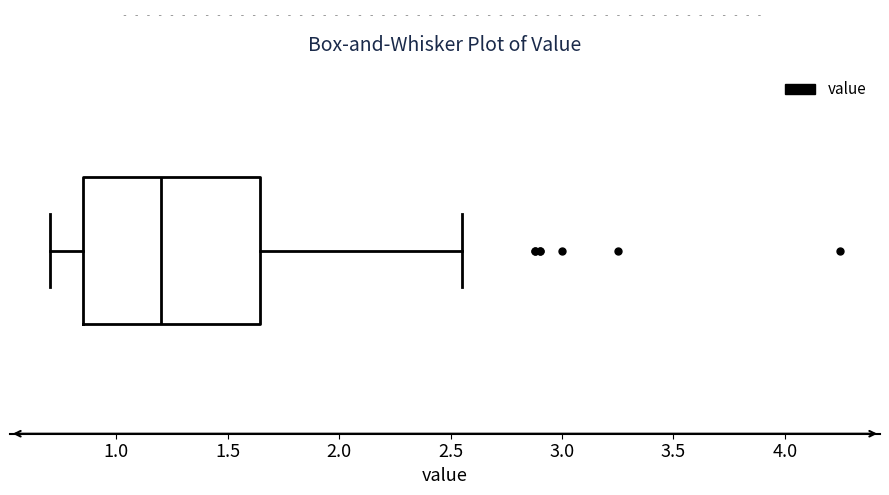

Transcribe this box plot: give where the median line is, the range the box spans, and where the two whiskers end, as read against the x-axis. The values are not printed on the chart, so give them approximately, as read against the axis.

median 1.20, box 0.85 to 1.65, whiskers 0.70 to 2.55